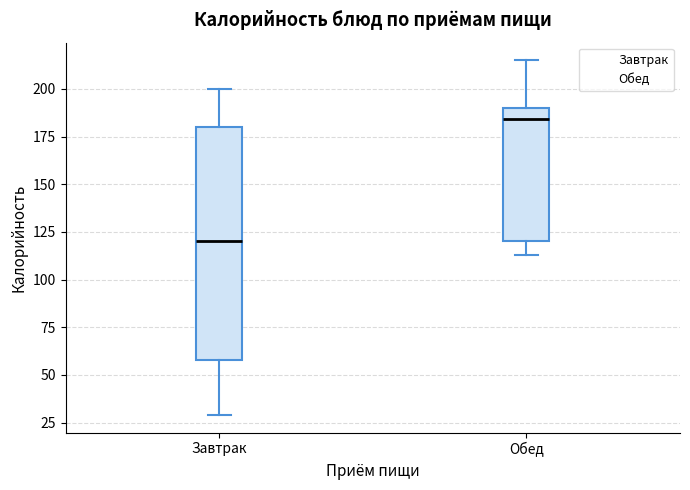

Where is the upper edge of the box for Завтрак on the y-axis? The values are not printed on the chart, so give them approximately, as read against the axis.

180